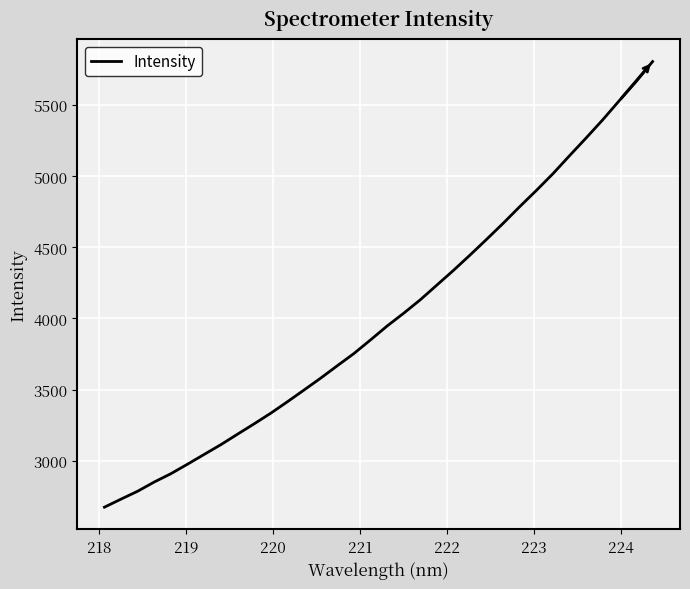

Does the chart have visible grid lines?

Yes